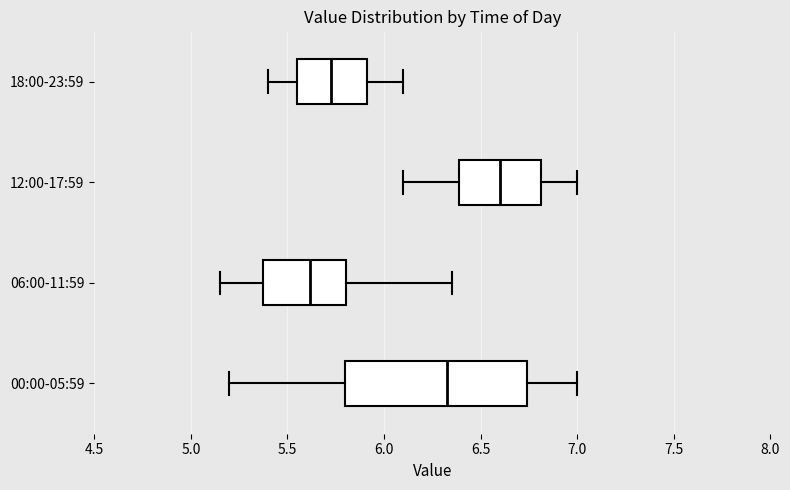

Comparing the boxes themselves (not the whiskers), which one is the widest?

00:00-05:59